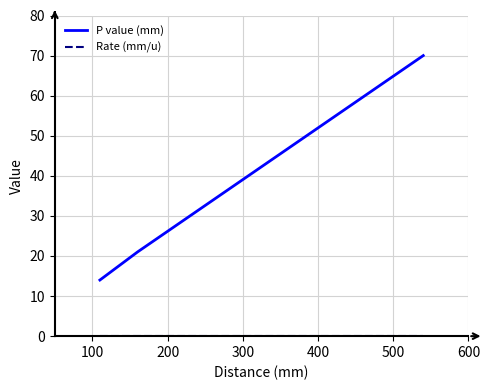

What is the difference between the maximum and minimum values in the P value (mm) series?

56.0